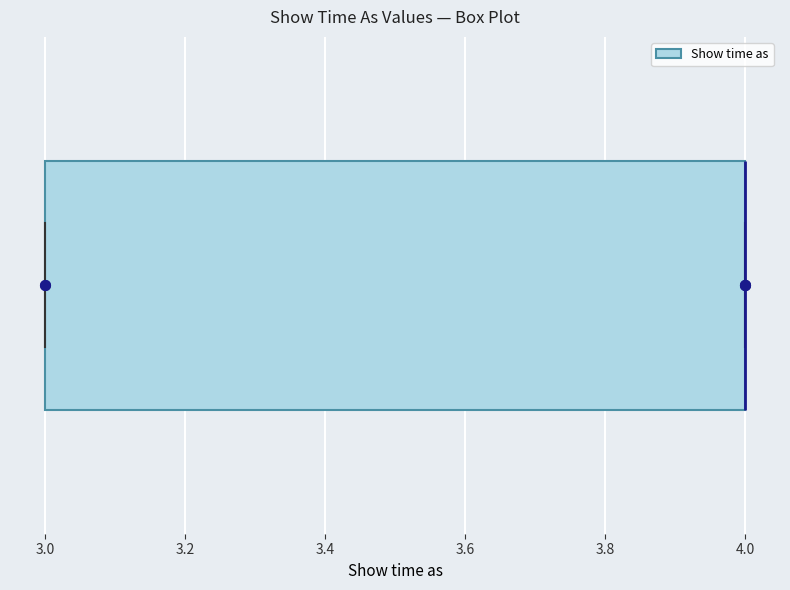

Read this box plot against the x-axis: the position of the median line, the range covered by the box, and the ends of both whiskers. The values are not printed on the chart, so give them approximately, as read against the axis.

median 4 (drawn on the box's right edge), box 3 to 4, whiskers 3 to 4